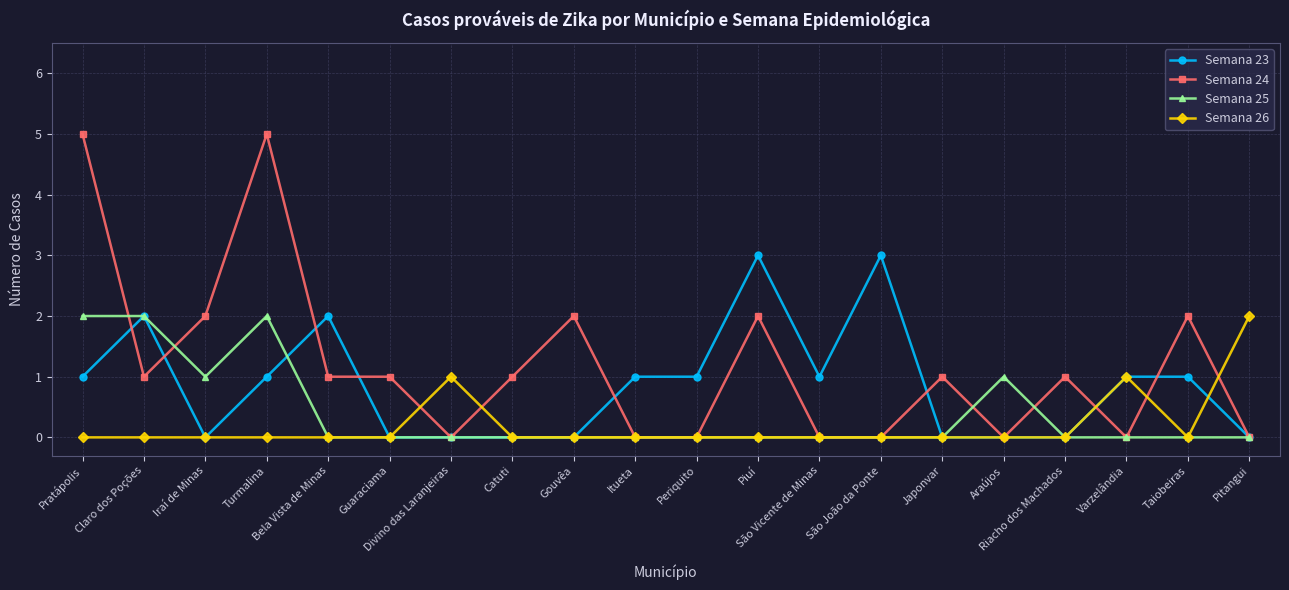

What are all the series names shown in the legend?

Semana 23, Semana 24, Semana 25, Semana 26